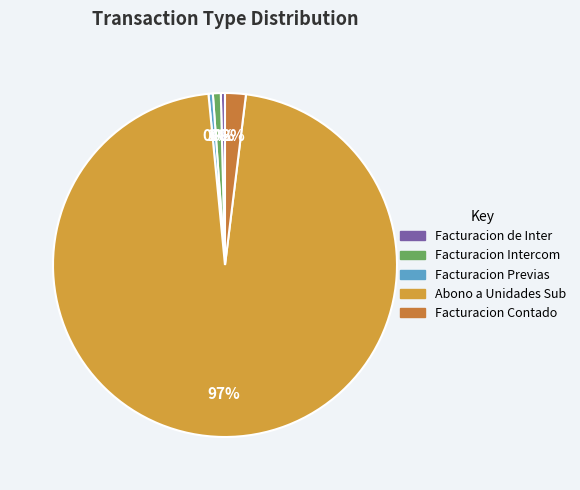

How many slices are in this pie chart?

5